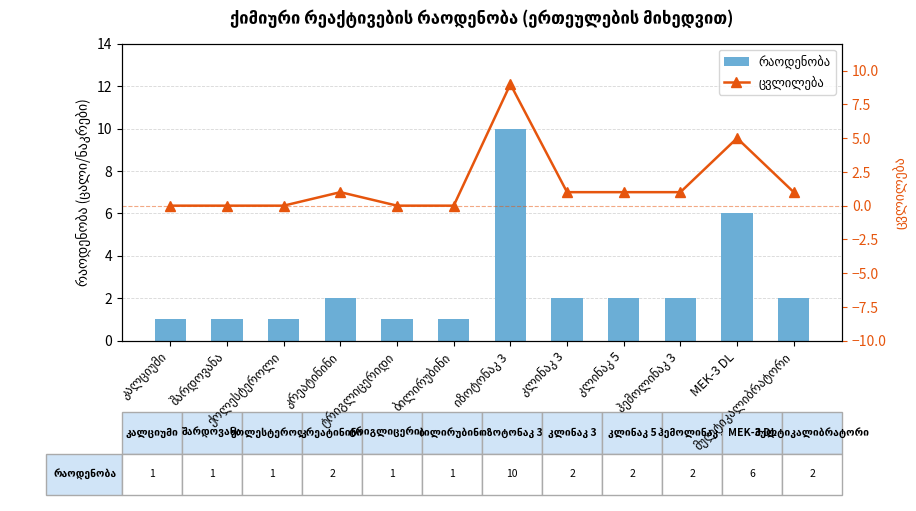

What is the label of the 7th bar from the right?

ბილირუბინი